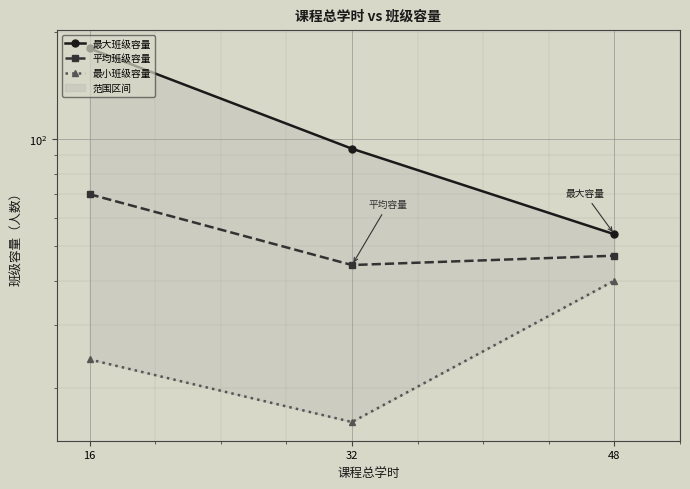

What is the maximum value shown in the chart?

180.0